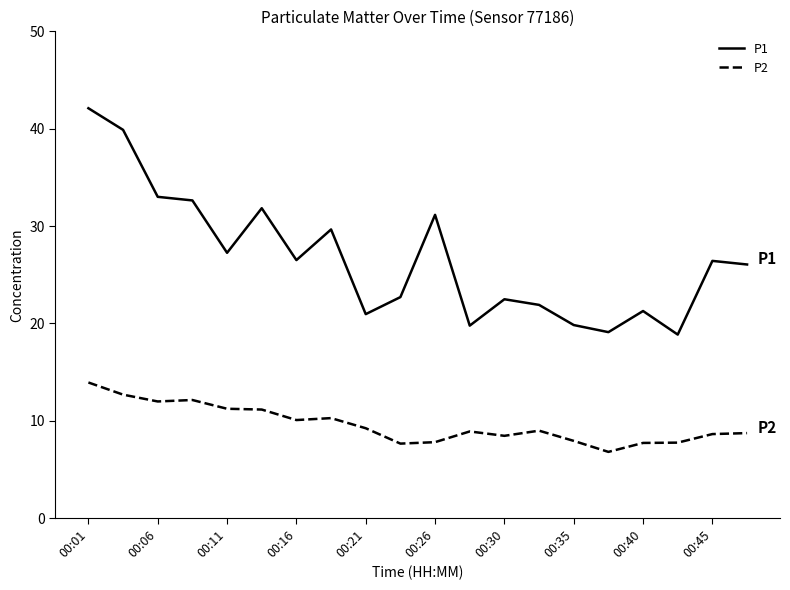

What is the difference between the maximum and minimum values in the P2 series?

7.1